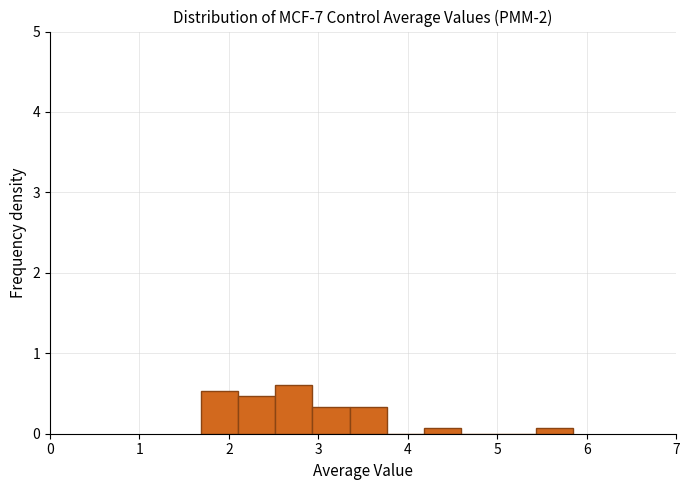

Reading left to right, transcribe this chart: for each bar, give the range it covers on the x-axis and its height. Neither the bar edges nor the heights are printed on the chart, so give them approximately, as read against the axes.

1.7 to 2.1: 0.5
2.1 to 2.5: 0.5
2.5 to 2.9: 0.6
2.9 to 3.3: 0.3
3.3 to 3.8: 0.3
3.8 to 4.2: 0
4.2 to 4.6: under 0.1
4.6 to 5.0: 0
5.0 to 5.4: 0
5.4 to 5.8: under 0.1